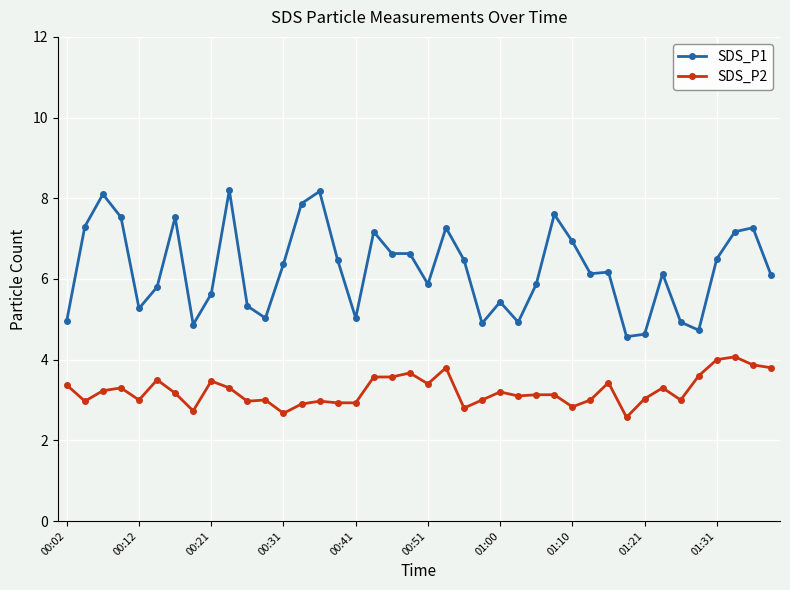

Which series has the largest range (max minus min)?

SDS_P1